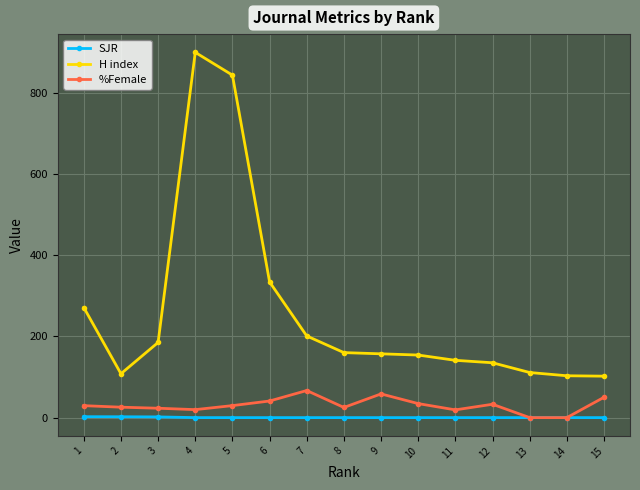

How many series are shown in this chart?

3